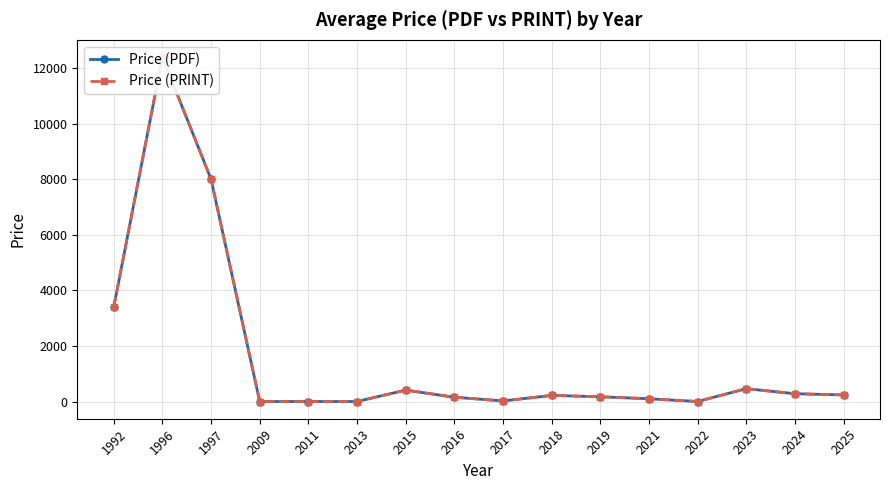

What is the value of the Price (PRINT) point at the 7th from the left?

410.0